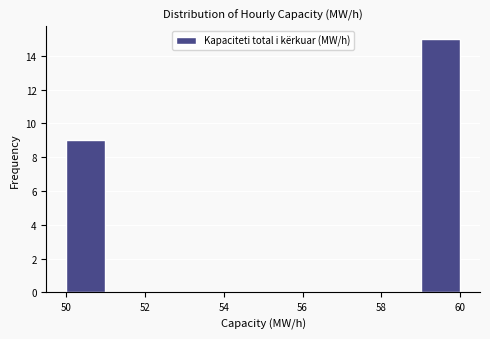

How tall is the bar that spans 59 to 60 on the x-axis? The values are not printed on the chart, so give them approximately, as read against the axis.

15